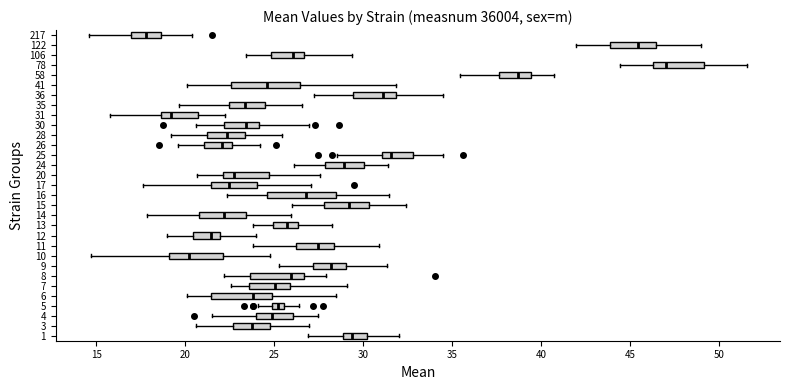

Which box's median line is the furthest to the right?

78